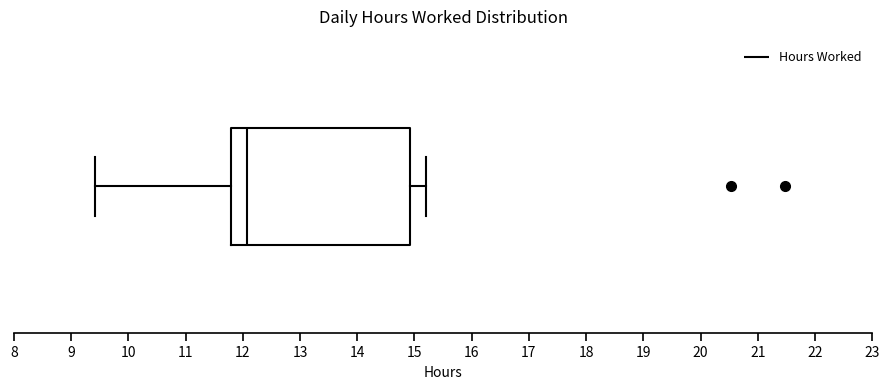

Transcribe this box plot: give where the median line is, the range the box spans, and where the two whiskers end, as read against the x-axis. The values are not printed on the chart, so give them approximately, as read against the axis.

median 12.1, box 11.8 to 14.9, whiskers 9.4 to 15.2